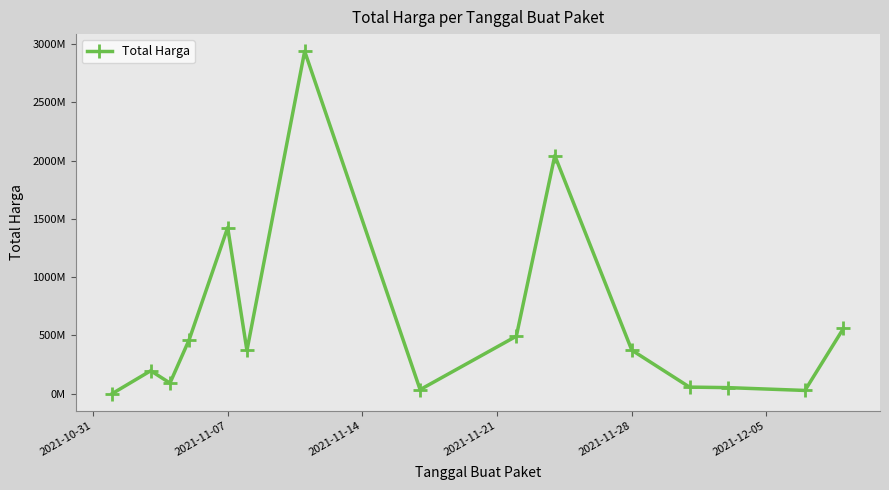

Is this an area chart (filled region under the line)?

No